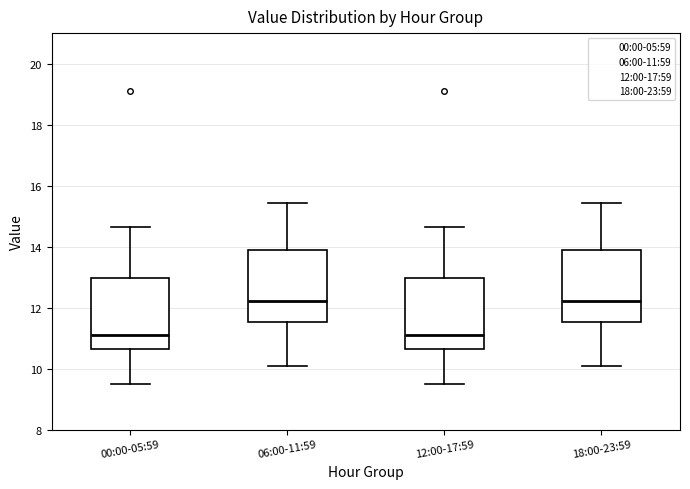

Where is the lower edge of the box for 06:00-11:59 on the y-axis? The values are not printed on the chart, so give them approximately, as read against the axis.

11.6